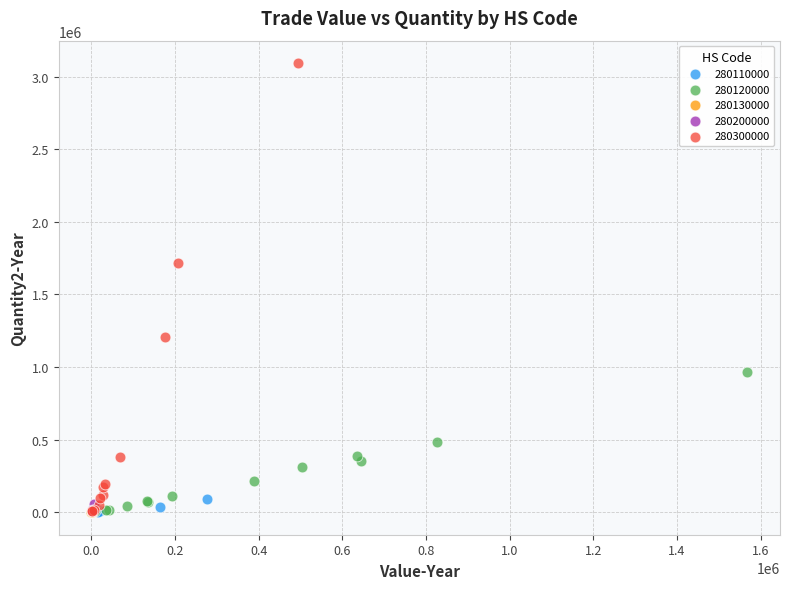

Which series contains the highest Y value?

280300000